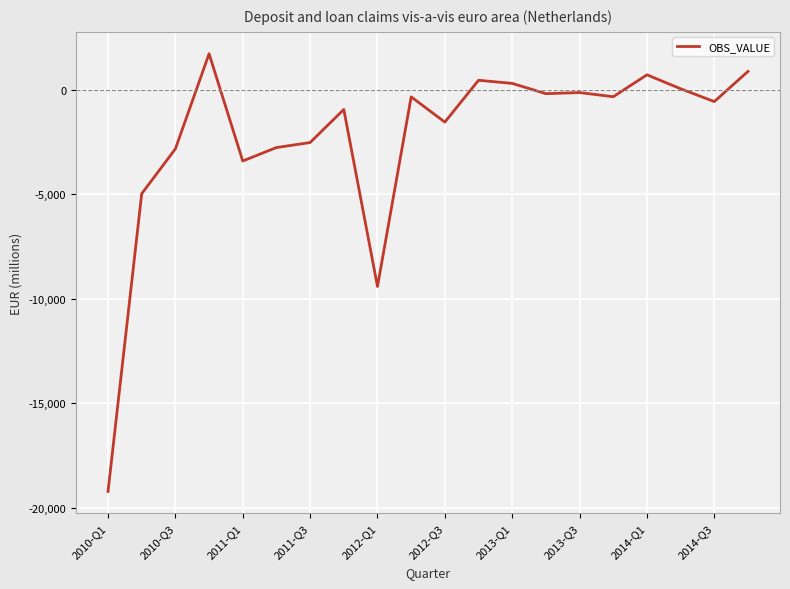

What is the maximum value shown in the chart?

1724